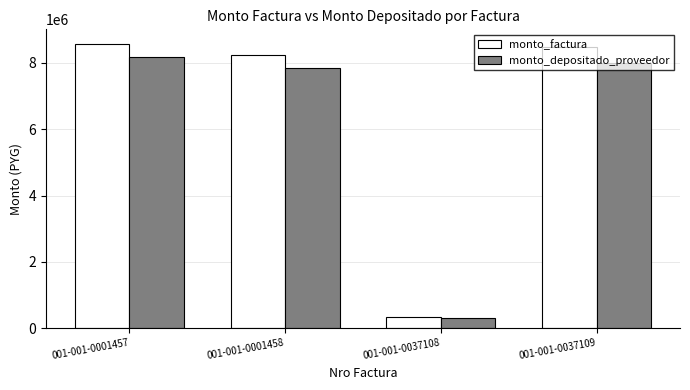

Between 001-001-0001457 and 001-001-0001458, which series saw the biggest shift?

monto_factura